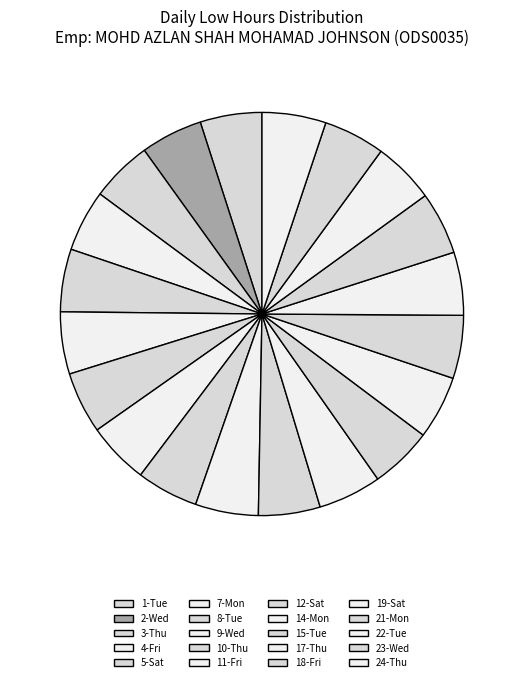

Rank the categories by value from highest to lowest.

24-Thu, 17-Thu, 14-Mon, 18-Fri, 19-Sat, 11-Fri, 5-Sat, 21-Mon, 15-Tue, 7-Mon, 2-Wed, 22-Tue, 9-Wed, 1-Tue, 10-Thu, 12-Sat, 4-Fri, 8-Tue, 3-Thu, 23-Wed